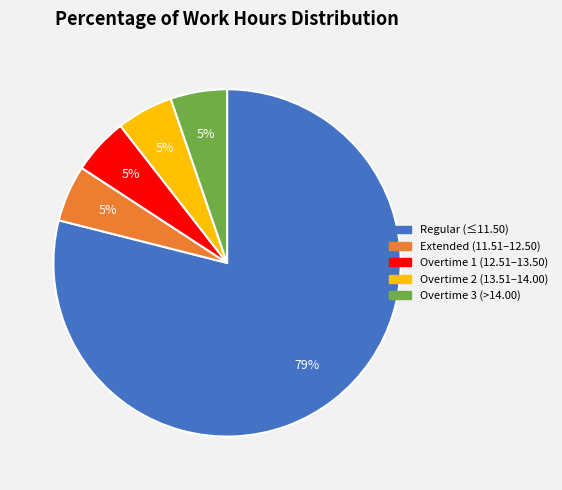

Does any single category account for the majority?

Yes